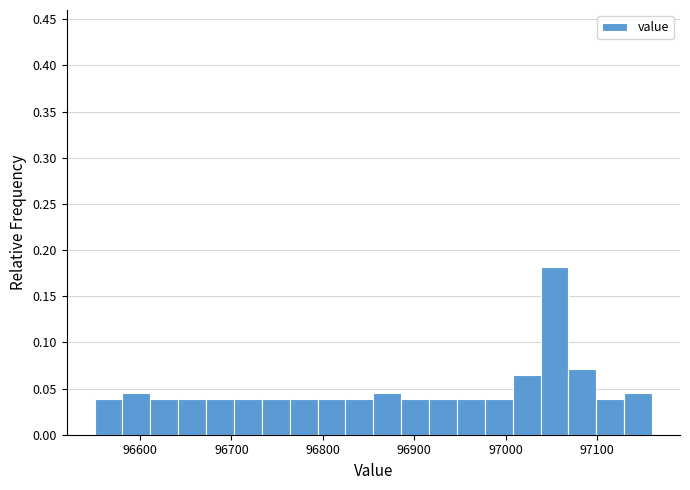

Around what value on the x-axis is the tallest bar? Give the approximate position of its centre, as read against the axis.

97050